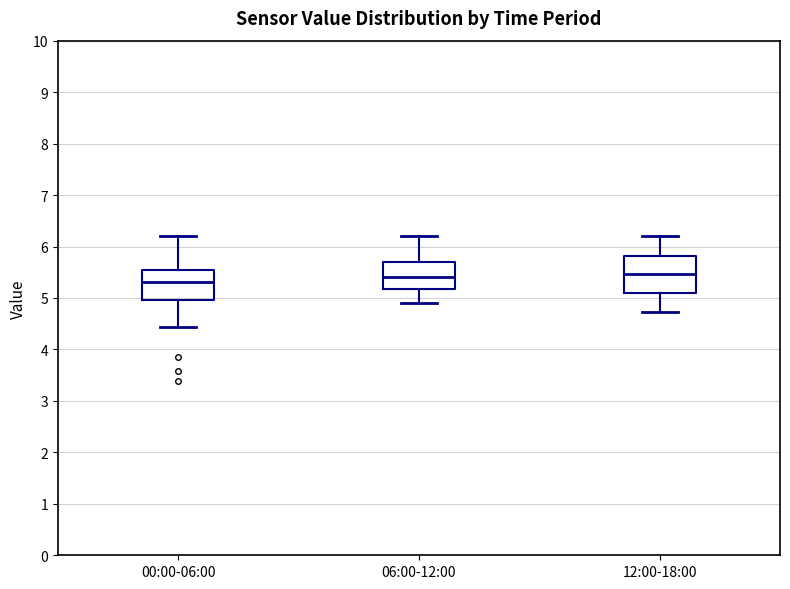

Reading left to right, read every box against the y-axis: the position of its median line, the range the box covers, and the ends of its whiskers. The values are not printed on the chart, so give them approximately, as read against the axis.

00:00-06:00: median 5.3, box 5.0 to 5.6, whiskers 4.4 to 6.2
06:00-12:00: median 5.4, box 5.2 to 5.7, whiskers 4.9 to 6.2
12:00-18:00: median 5.5, box 5.1 to 5.8, whiskers 4.7 to 6.2